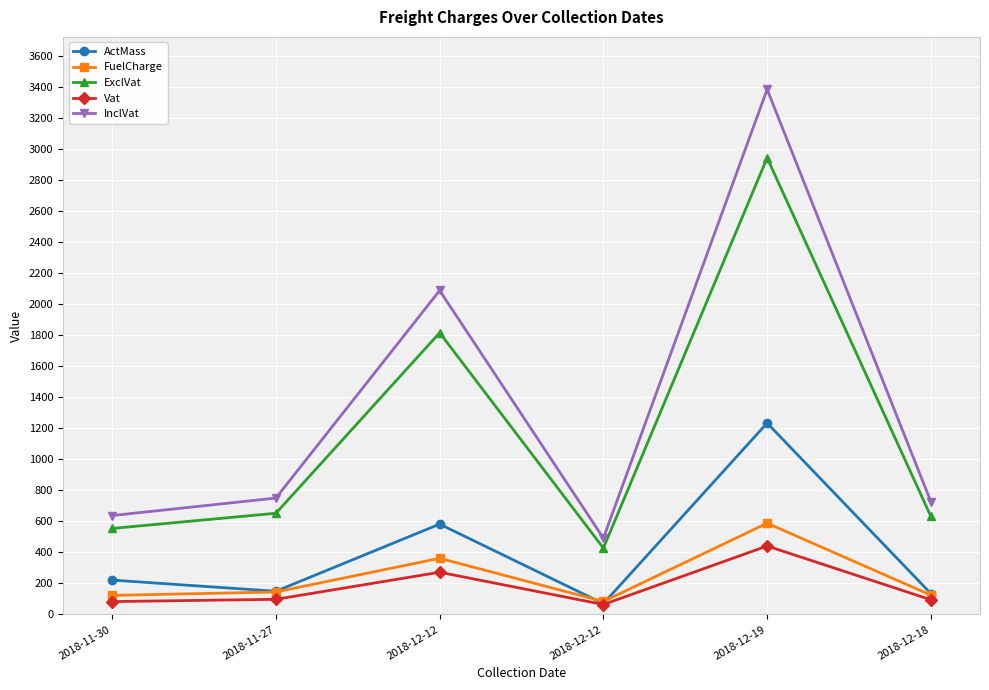

What are all the series names shown in the legend?

ActMass, FuelCharge, ExclVat, Vat, InclVat